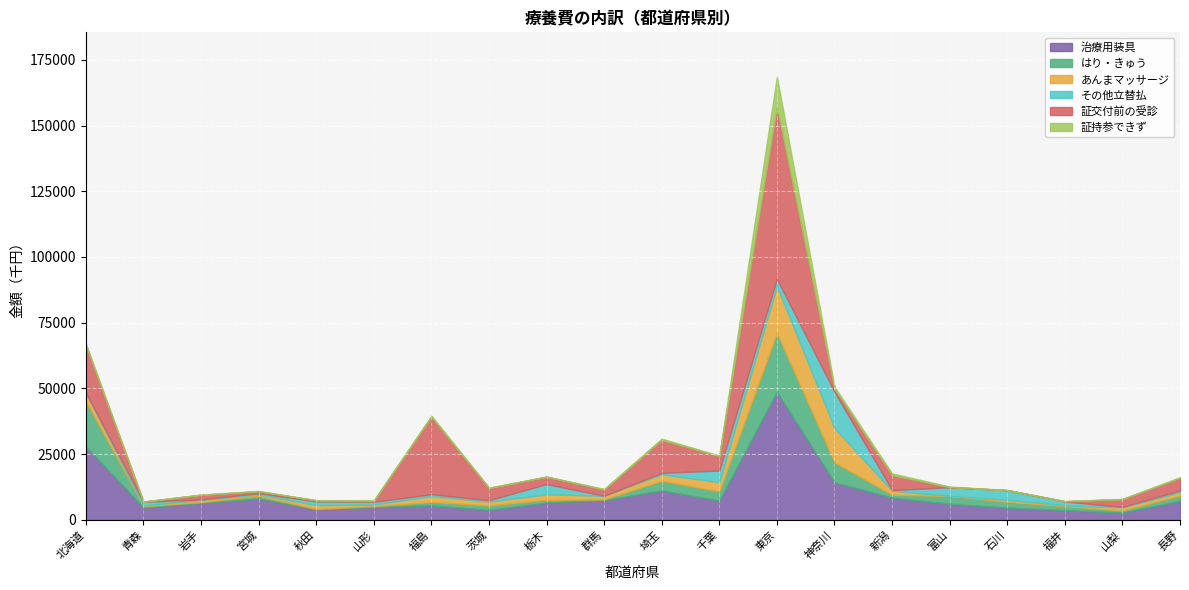

What position from the right is 新潟?

6